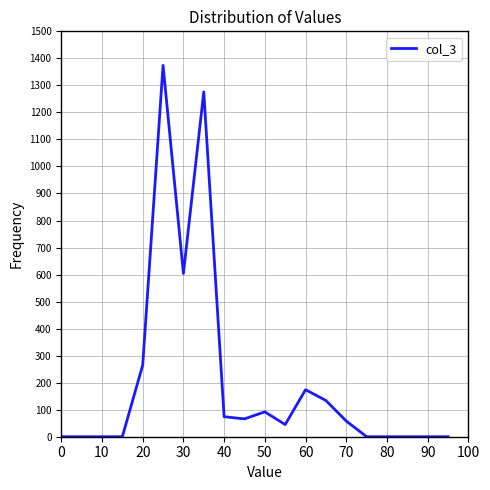

What is the difference between the maximum and minimum values?

1374